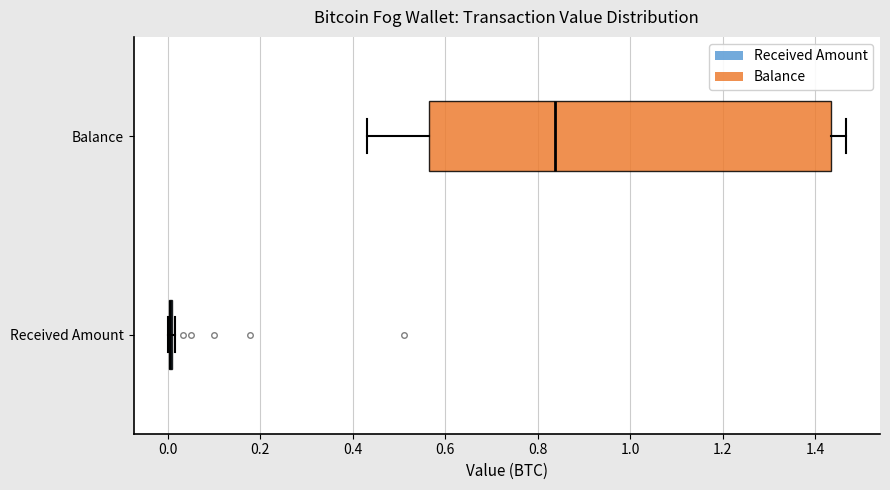

Where does the median line of the box for Balance sit on the x-axis? The values are not printed on the chart, so give them approximately, as read against the axis.

0.84